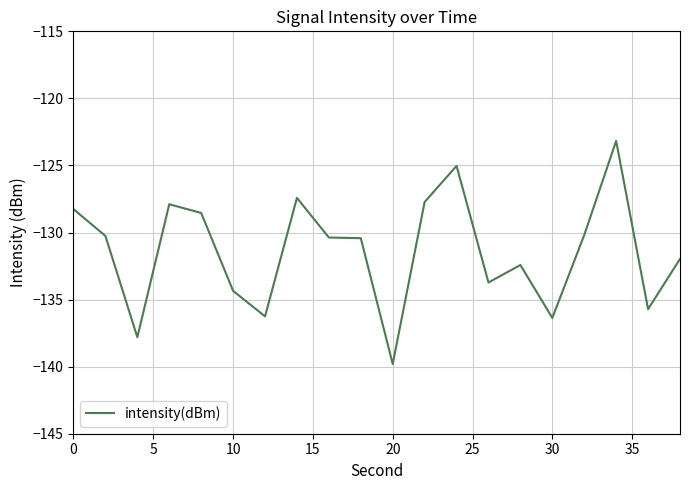

What is the minimum value shown in the chart?

-139.8